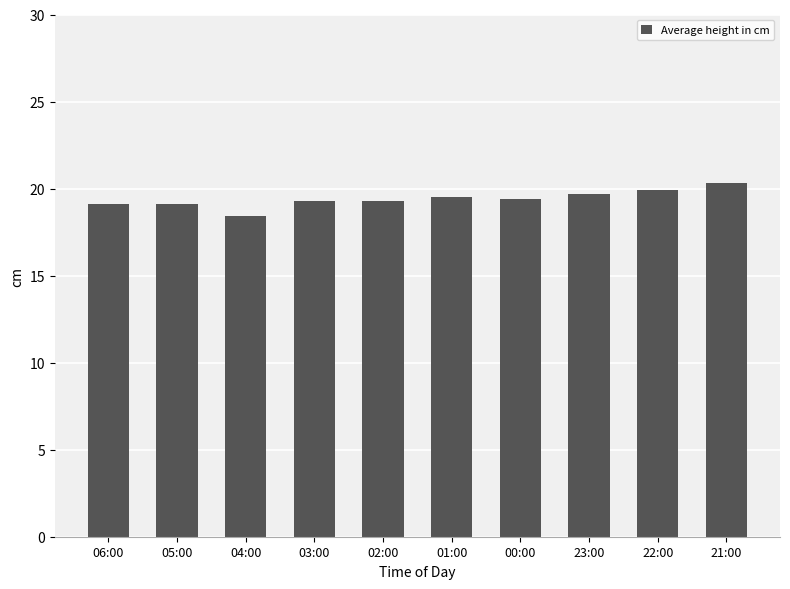

What is the difference between the maximum and minimum values?

1.9